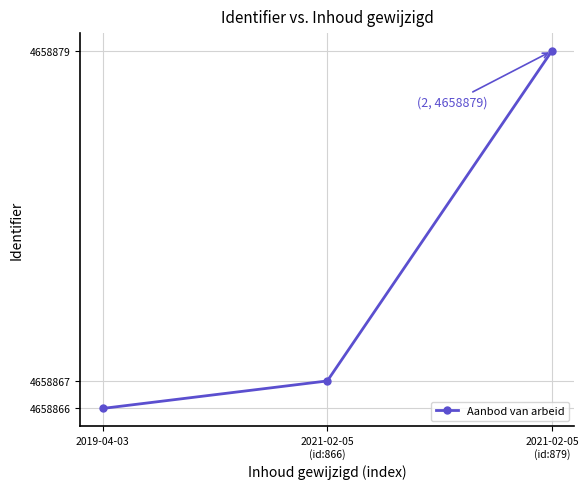

True or false: the data shows 6498730 at 2019-04-03.

False